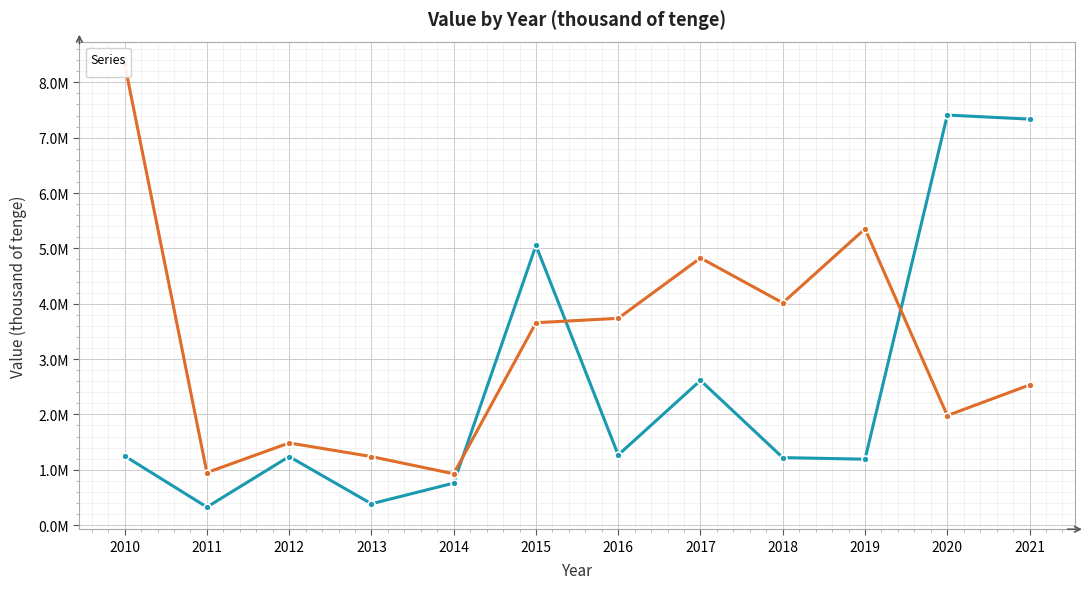

The _L_KZ_010502_1A series shows 1219596.0 at 2018. True or false?

True